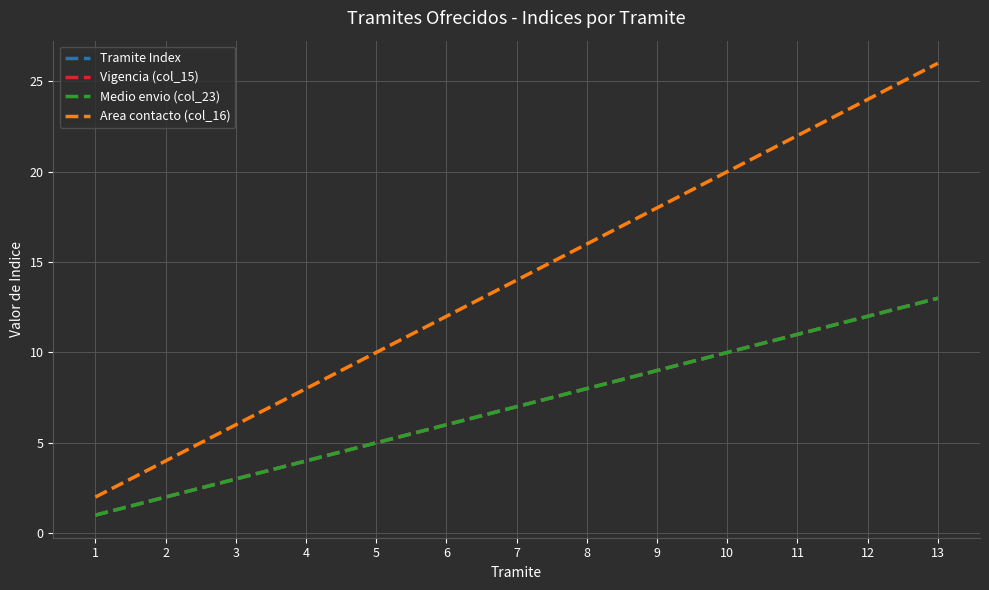

Which series has the widest spread of values?

Area contacto (col_16)